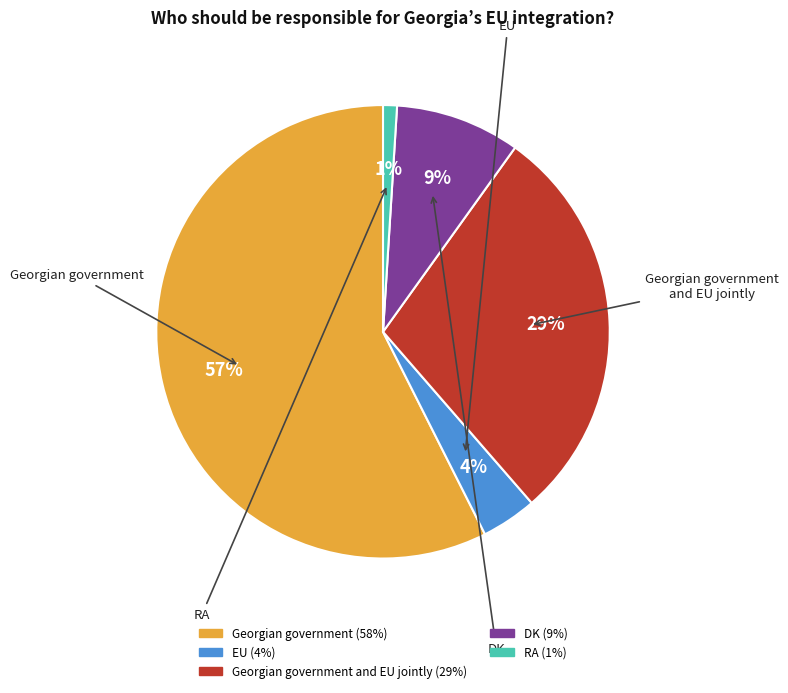

Is there a majority slice in this chart?

Yes